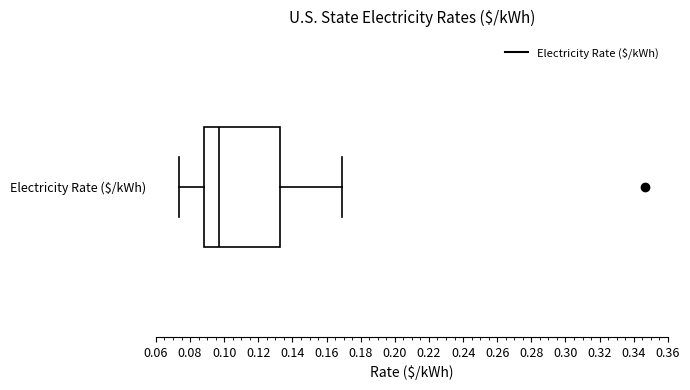

Where does the left whisker of the box for Electricity Rate ($/kWh) end on the x-axis? The values are not printed on the chart, so give them approximately, as read against the axis.

0.074